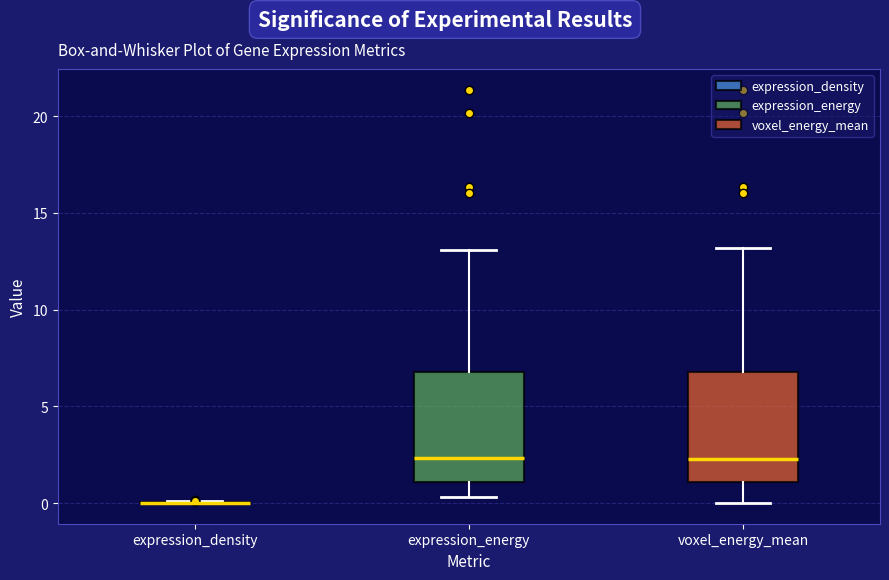

Where does the median line of the box for expression_energy sit on the y-axis? The values are not printed on the chart, so give them approximately, as read against the axis.

2.5